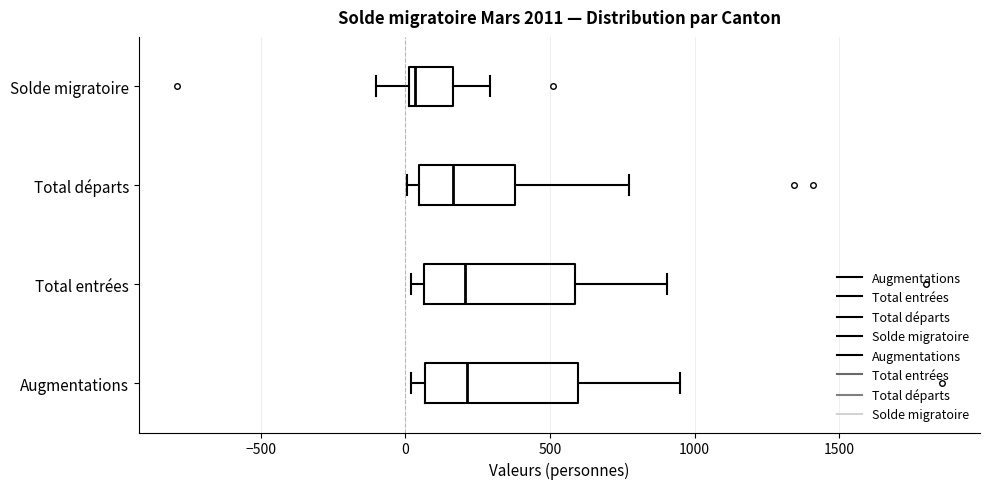

Reading bottom to top, read every box against the x-axis: the position of its median line, the range the box covers, and the ends of its whiskers. The values are not printed on the chart, so give them approximately, as read against the axis.

Augmentations: median 200, box 50 to 600, whiskers 0 to 950
Total entrées: median 200, box 50 to 600, whiskers 0 to 900
Total départs: median 150, box 50 to 400, whiskers 0 to 750
Solde migratoire: median 50, box 0 to 150, whiskers -100 to 300